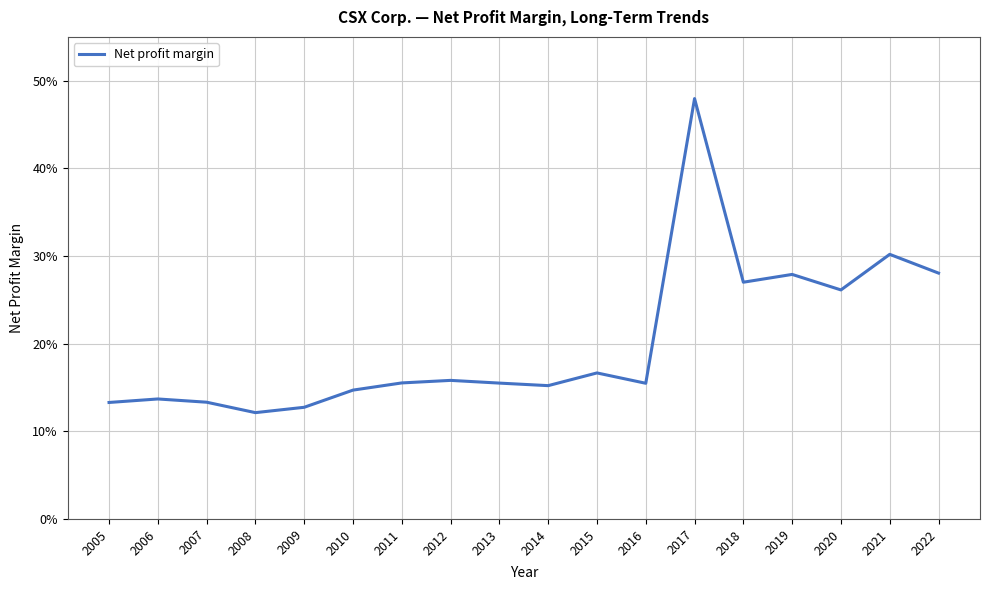

Reading left to right, list all the values displayed in this chart.

0.1	0.1	0.1	0.1	0.1	0.1	0.2	0.2	0.2	0.2	0.2	0.2	0.5	0.3	0.3	0.3	0.3	0.3